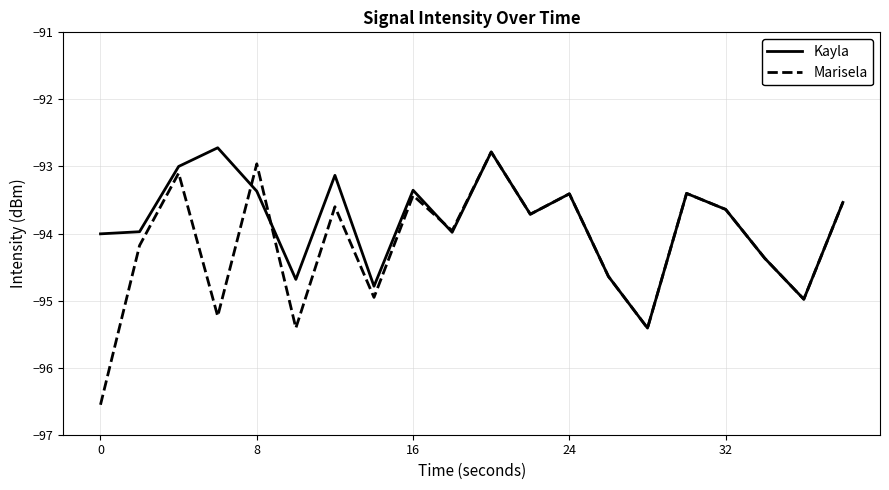

Which series has the widest spread of values?

Marisela